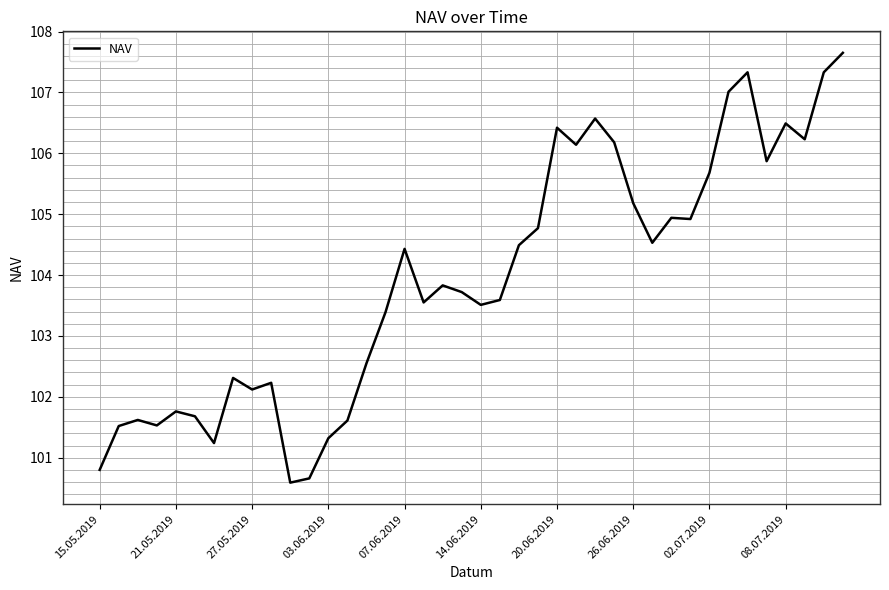

What is the minimum value shown in the chart?

100.6